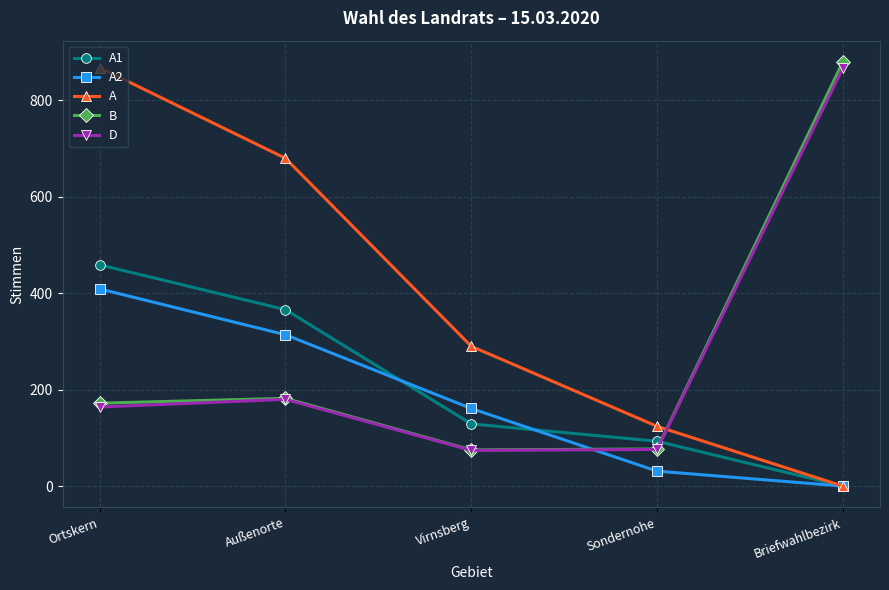

Where do A1 and A2 first cross each other?

Außenorte and Virnsberg